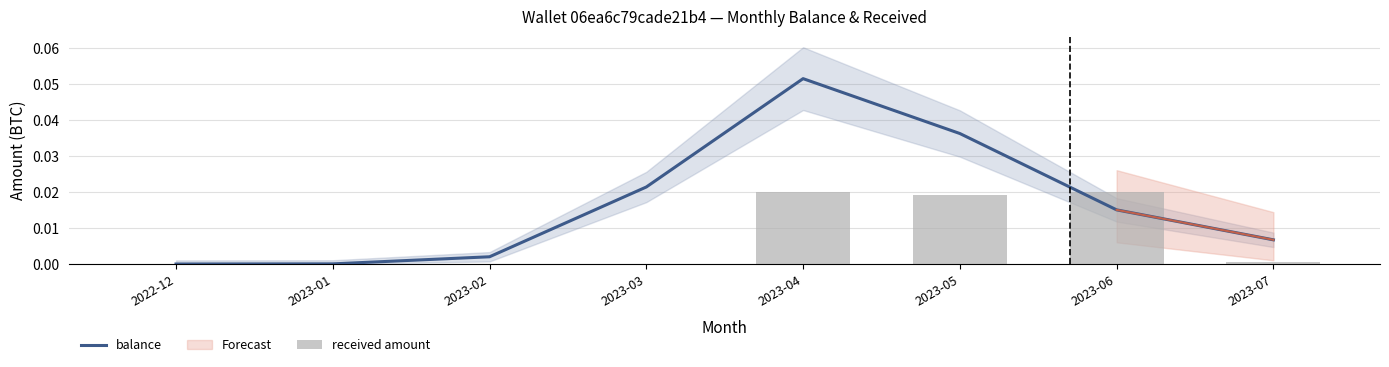

Between 2022-12 and 2023-01, which is larger?

2023-01